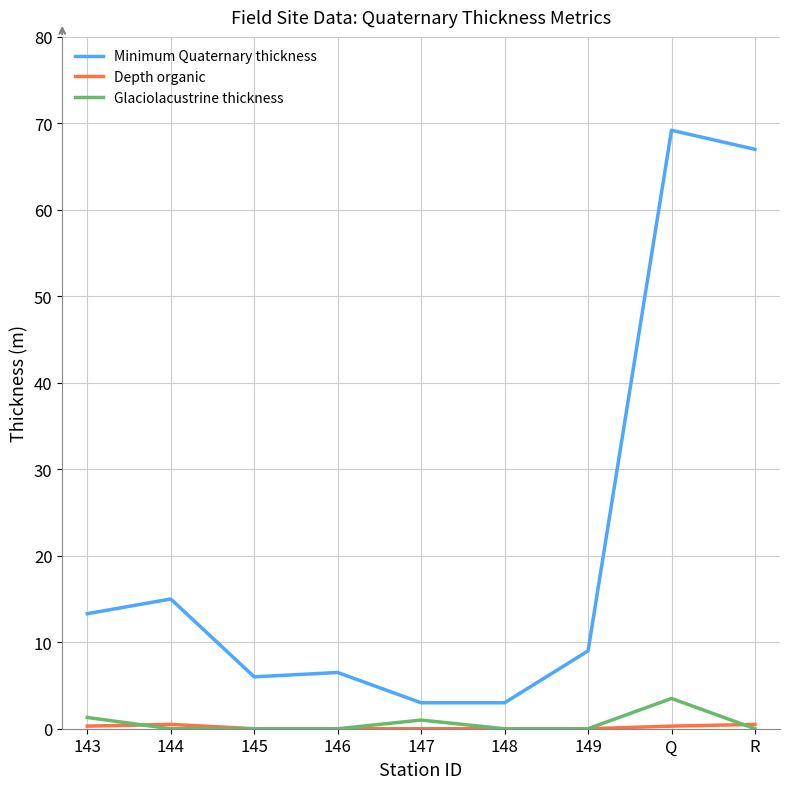

Does the chart display data point markers on the line(s)?

No